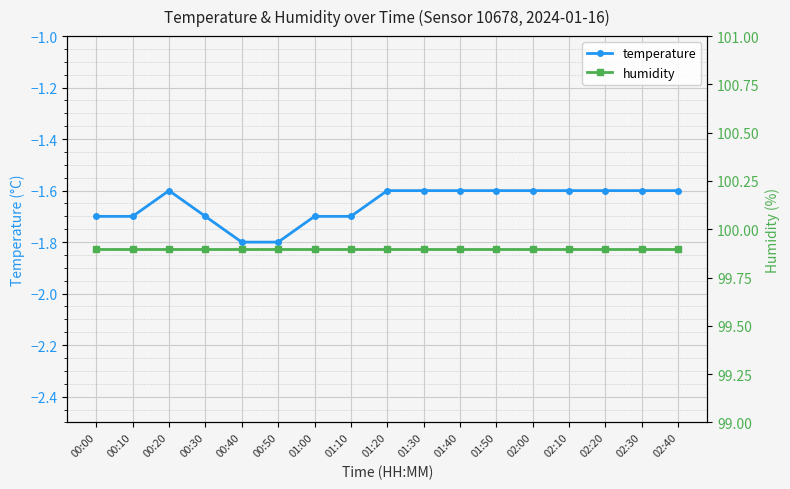

What is the total value across all series at 01:00?

98.2